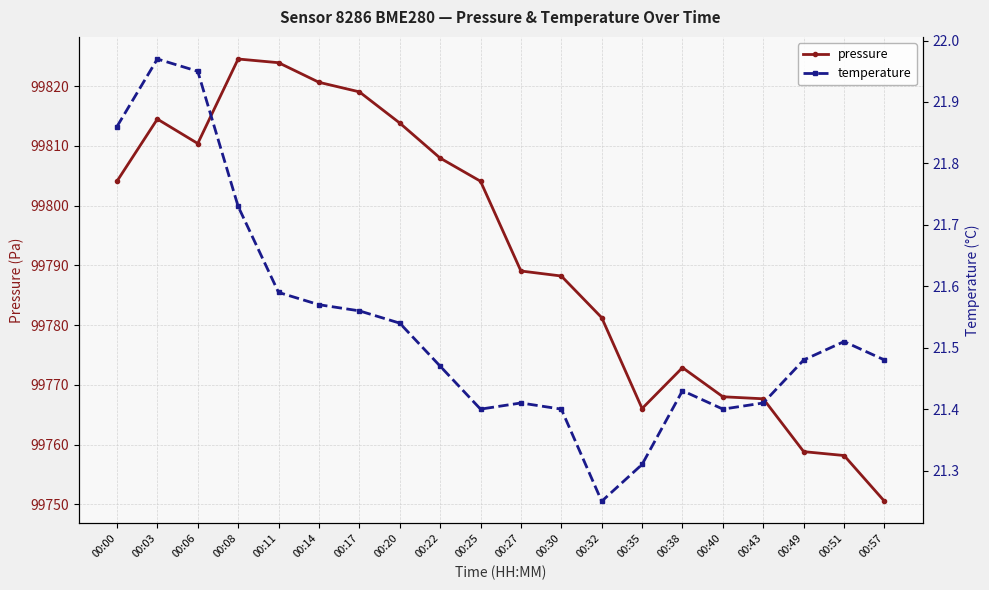

True or false: temperature and pressure intersect in this chart.

False